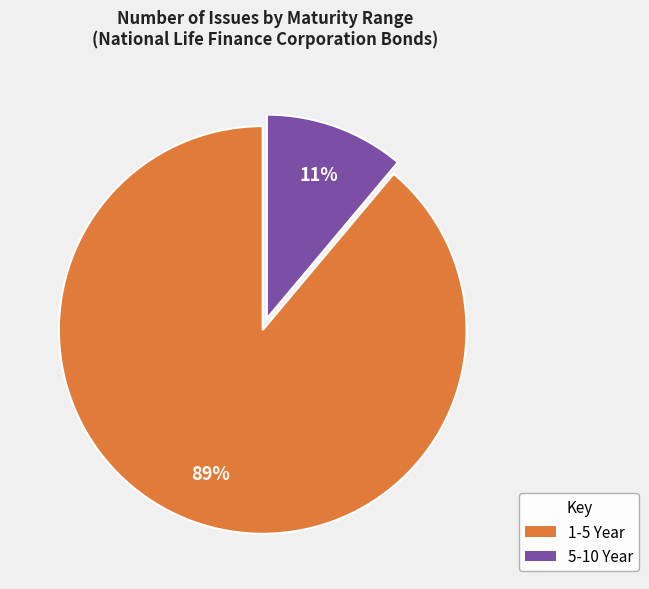

The 1-5 Year slice represents 99% of the pie. True or false?

False